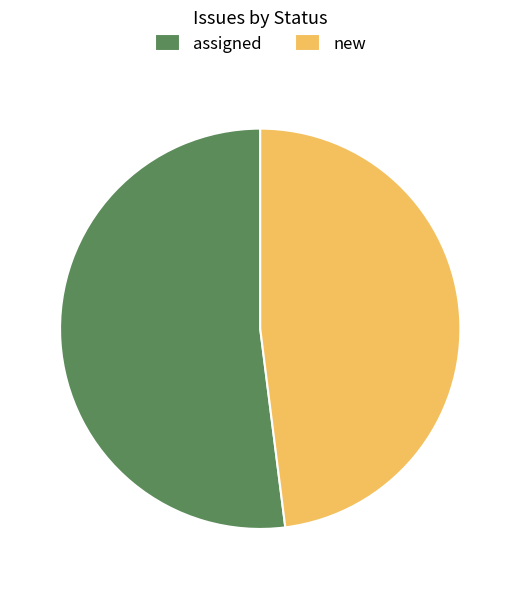

Which category has the smallest portion of the pie?

new